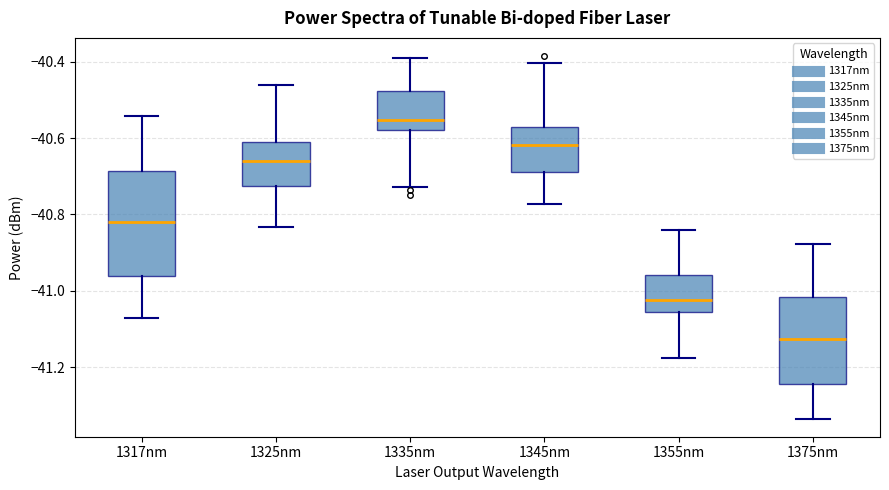

Which box has the lowest median line?

1375nm